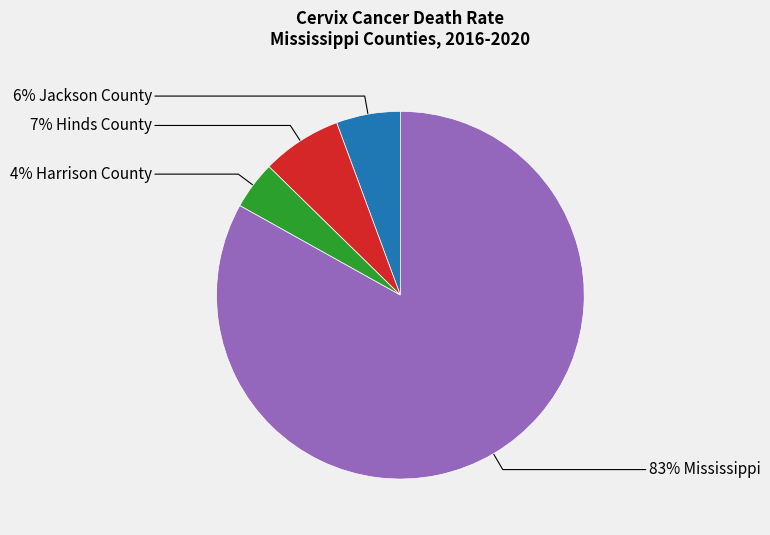

To the nearest percent, what is the difference between the largest and smallest slice percentages?

79%